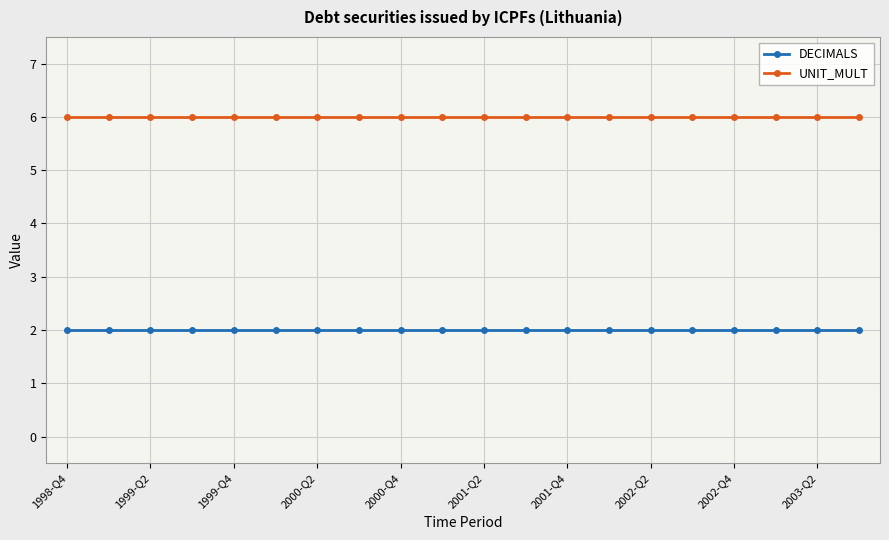

At how many categories does at least one series exceed 4?

20